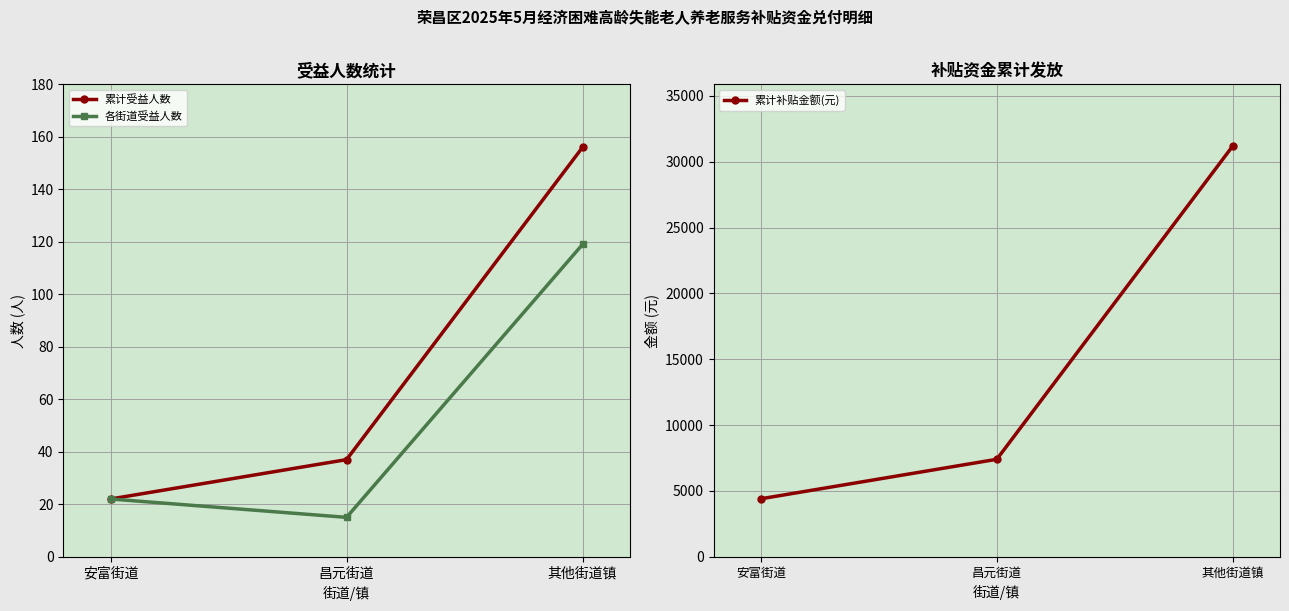

What is the minimum value shown in the chart?

15